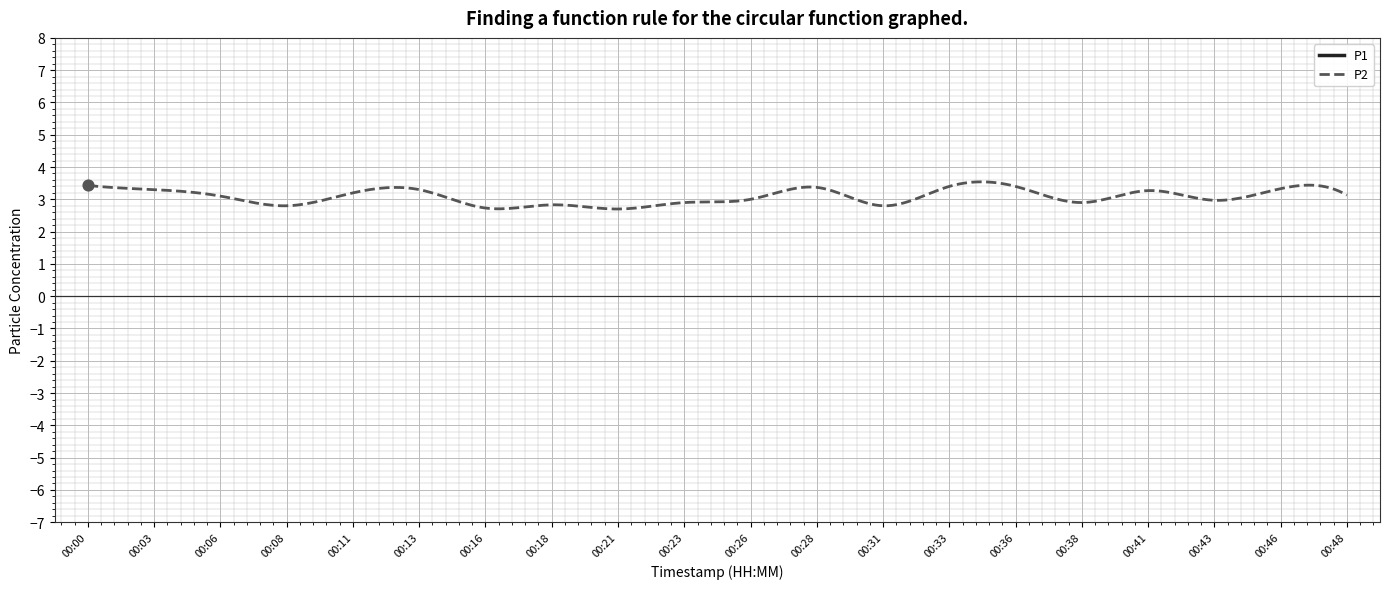

Which series has the largest Y range (max minus min)?

P1